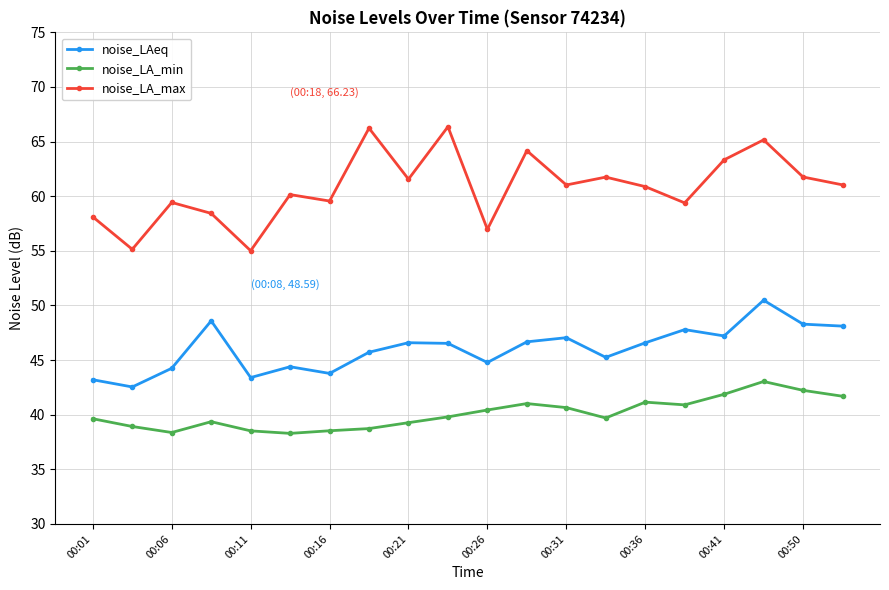

What is the minimum value for noise_LAeq?

42.5